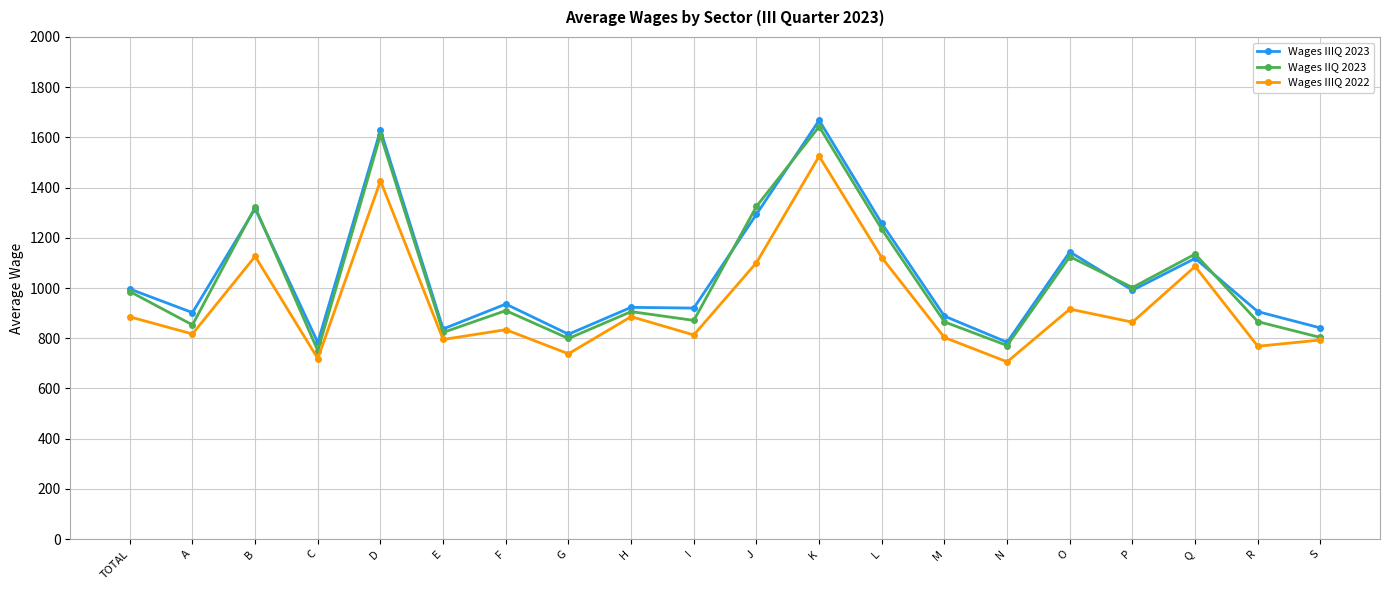

What is the difference between the highest and lowest values at S?

48